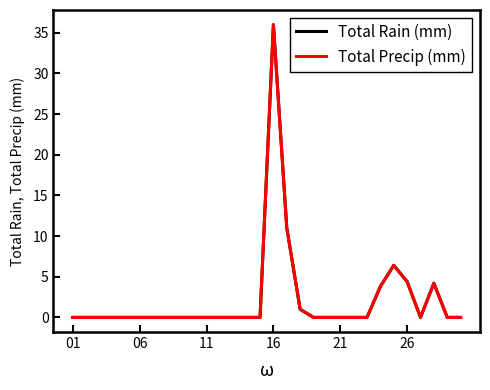

Does the chart have visible grid lines?

No